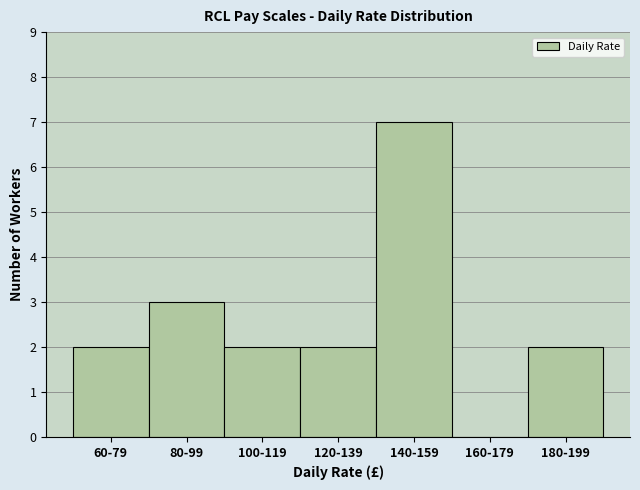

Reading left to right, transcribe all the data shown in this chart.

60-79=2	80-99=3	100-119=2	120-139=2	140-159=7	160-179=0	180-199=2